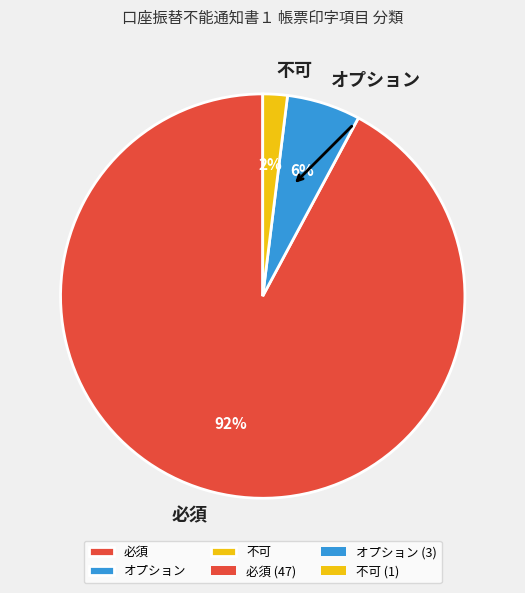

Combined, do 必須 and オプション account for over 50%?

Yes